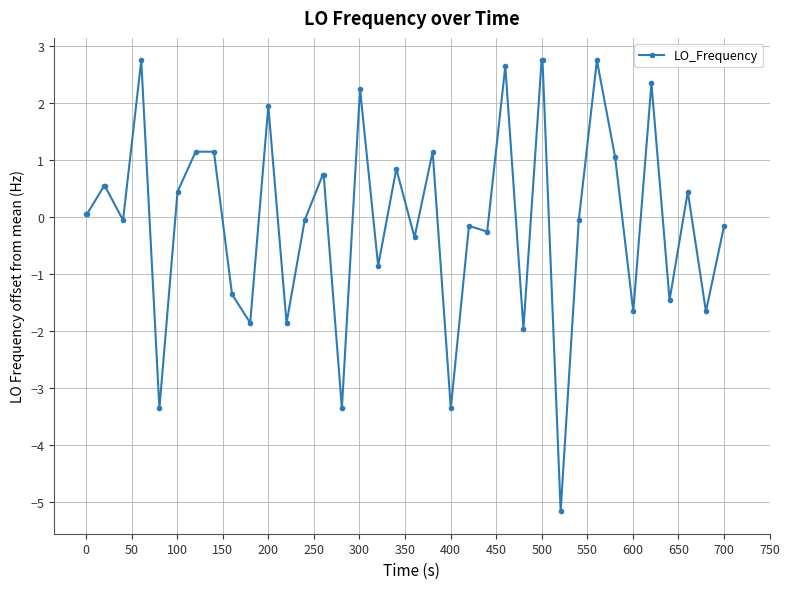

What is the value of the 13th point from the left?

1.9